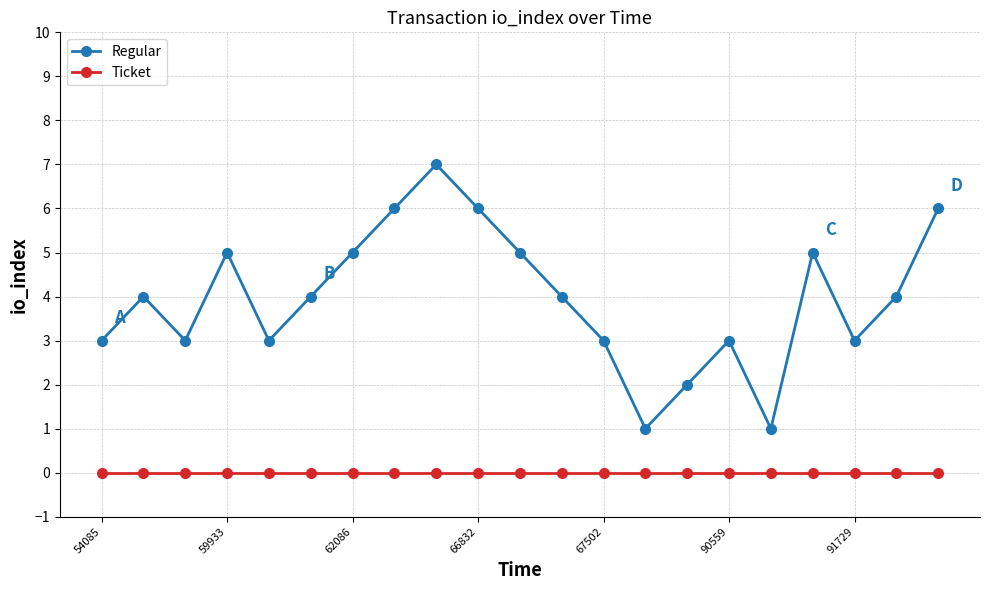

In Regular, how many points are higher than both neighbors (excluding endpoints)?

5